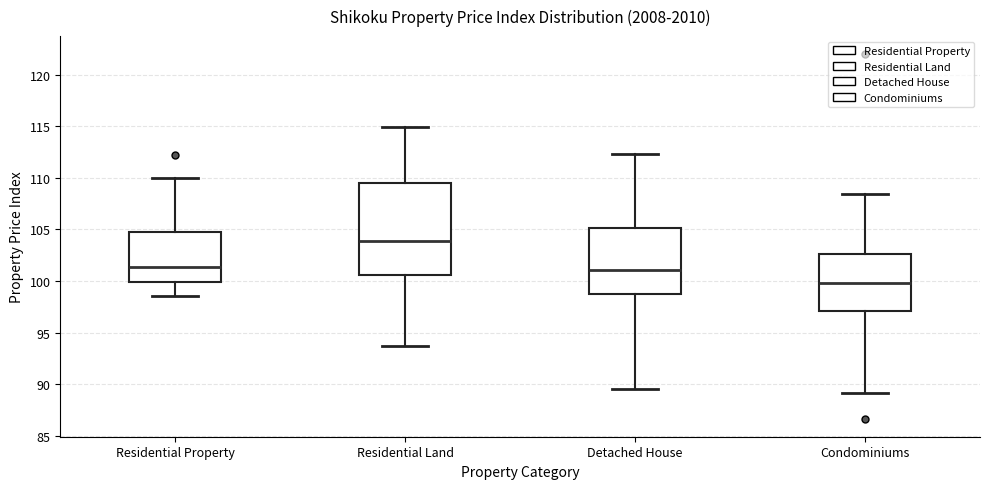

Where does the lower whisker of the box for Residential Land end on the y-axis? The values are not printed on the chart, so give them approximately, as read against the axis.

93.5